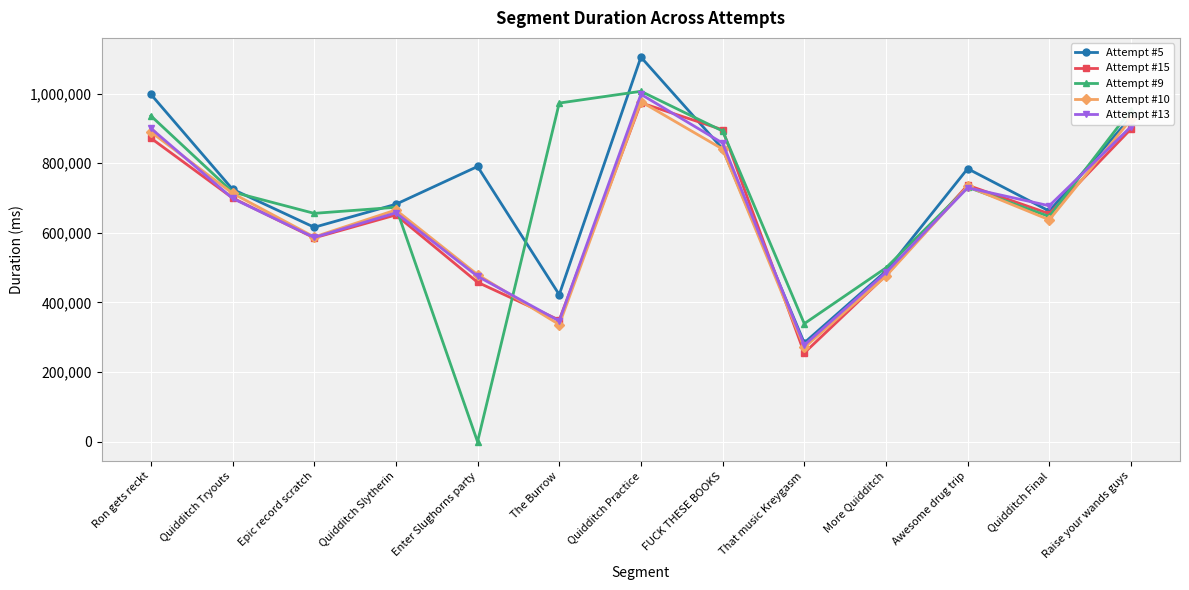

Which series changed the most between That music Kreygasm and Quidditch Final?

Attempt #13